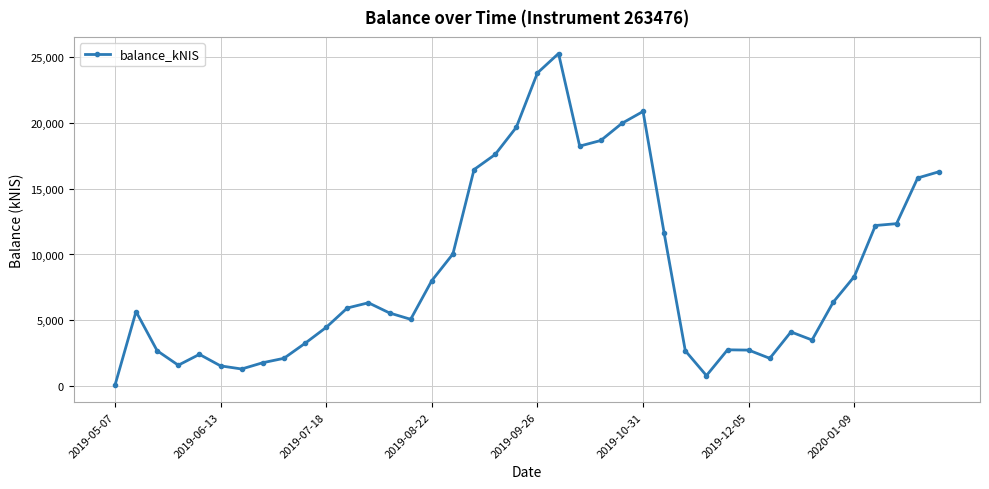

What is the greatest value displayed?

25270.9